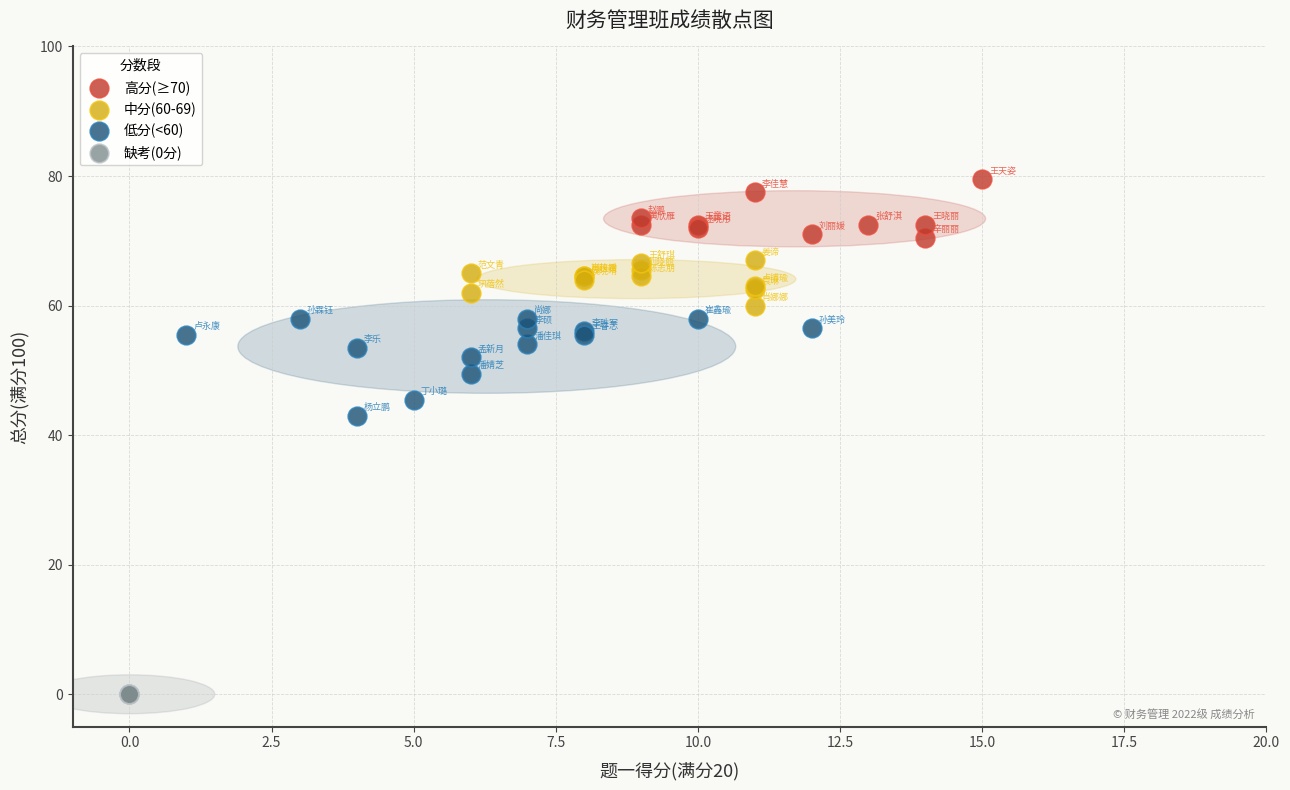

What are all the series names shown in the legend?

高分(≥70), 中分(60-69), 低分(<60), 缺考(0分)